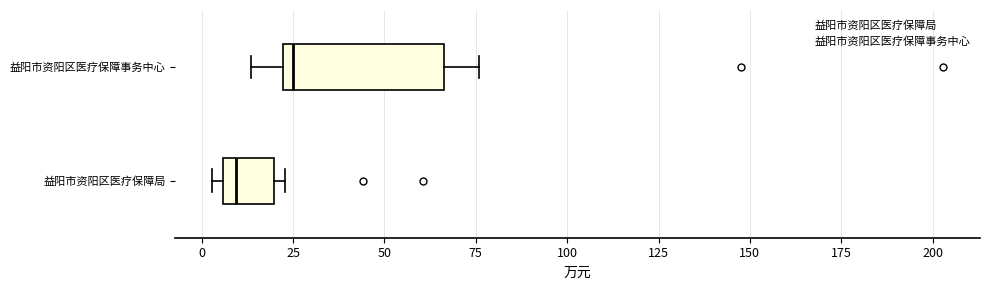

Reading bottom to top, read every box against the x-axis: the position of its median line, the range the box covers, and the ends of its whiskers. The values are not printed on the chart, so give them approximately, as read against the axis.

益阳市资阳区医疗保障局: median 10, box 5 to 20, whiskers 5 (just left of the box's left edge) to 25
益阳市资阳区医疗保障事务中心: median 25, box 20 to 65, whiskers 15 to 75